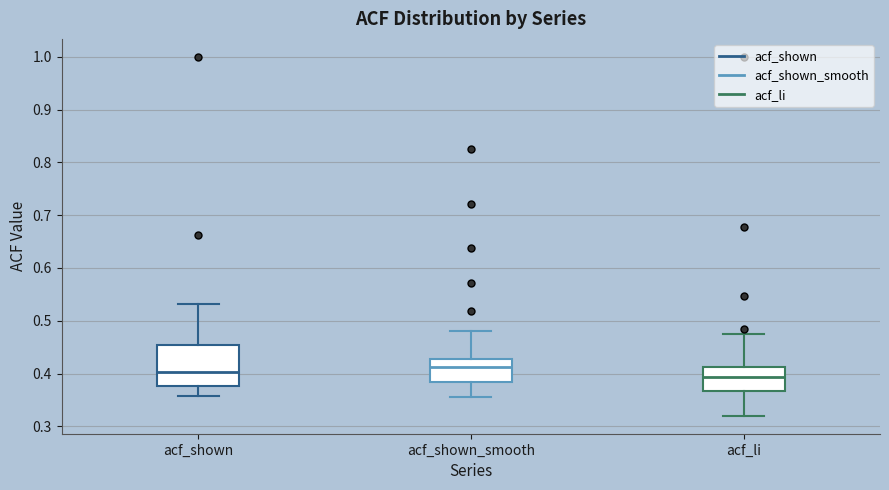

Comparing the boxes themselves (not the whiskers), which one is the tallest?

acf_shown